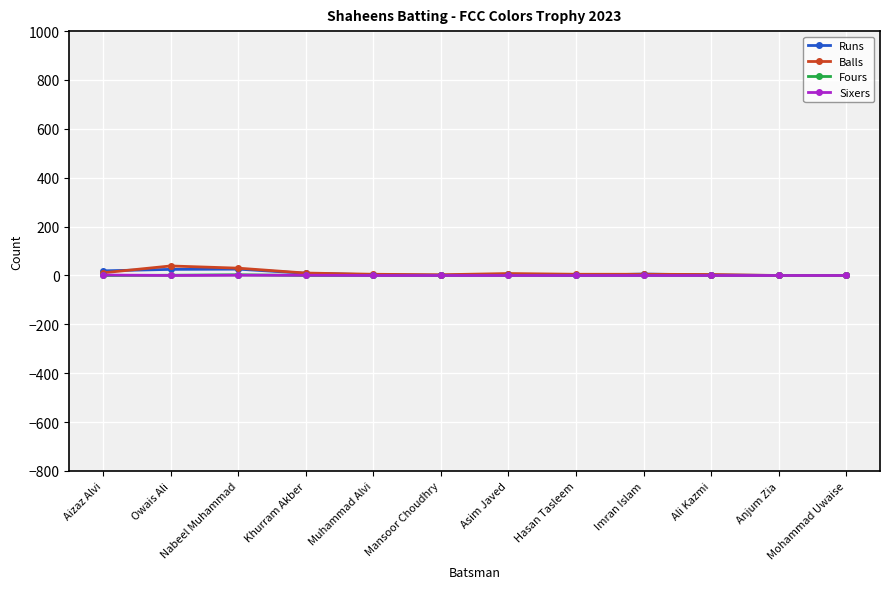

What is the spread (max minus min) of values at Khurram Akber?

10